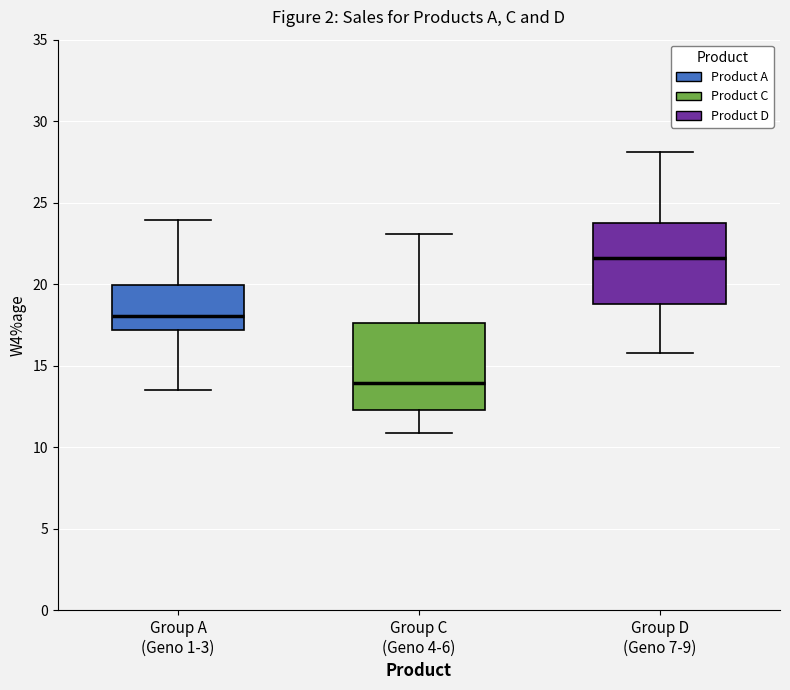

Where is the lower edge of the box for Group A (Geno 1-3) on the y-axis? The values are not printed on the chart, so give them approximately, as read against the axis.

17.0